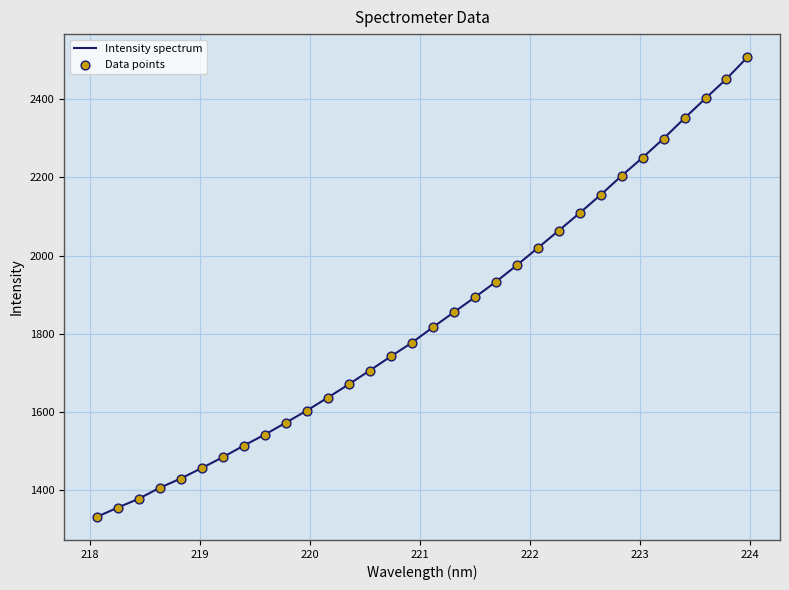

What is the smallest value displayed?

1331.3